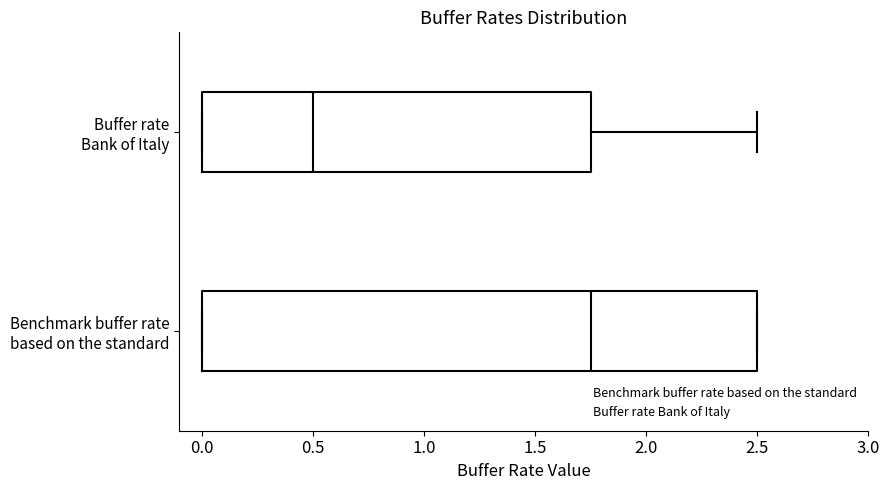

Which box has the furthest to the right median line?

Benchmark buffer rate based on the standard